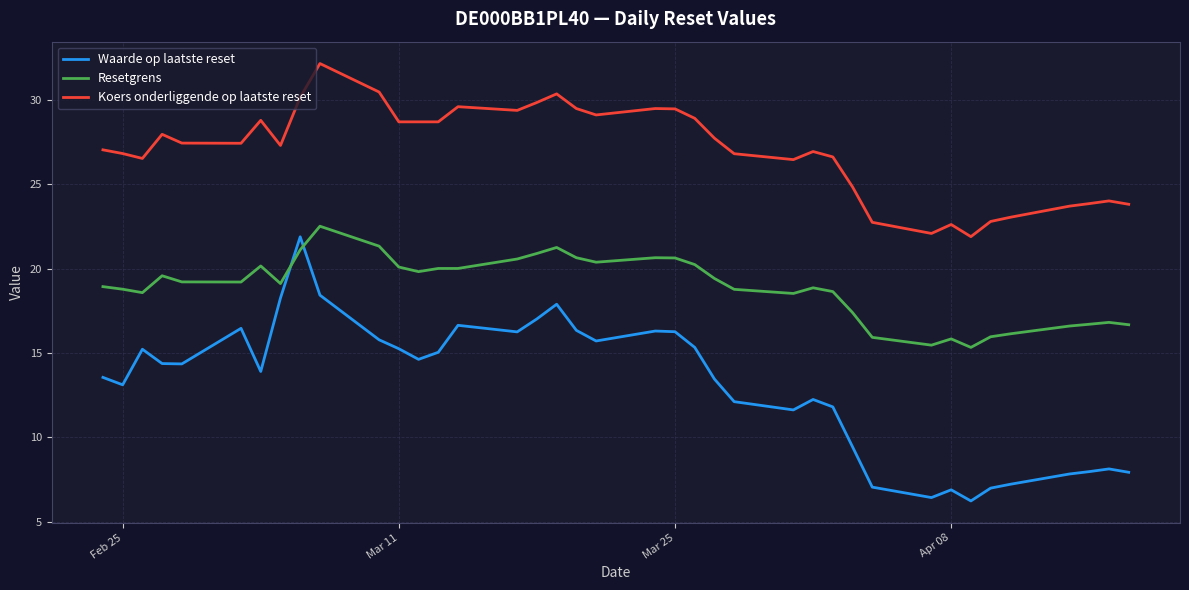

True or false: Koers onderliggende op laatste reset and Resetgrens cross at least once.

False